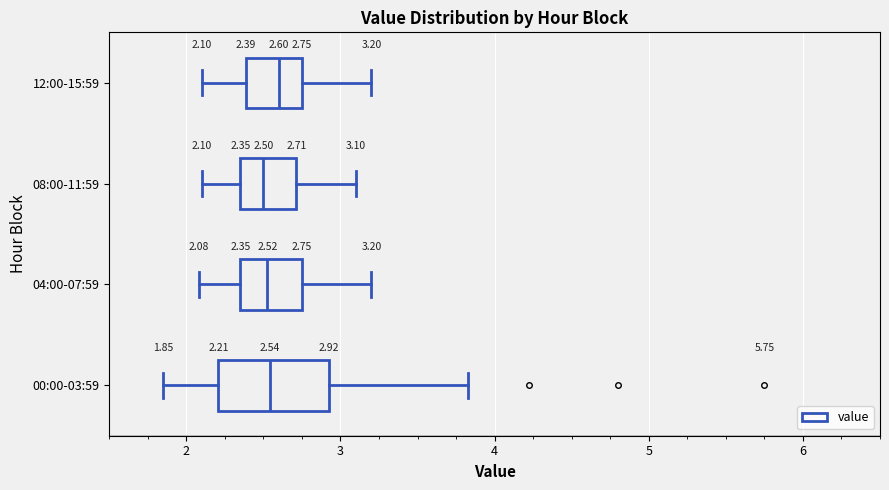

Which box is the widest, from its left edge to its right edge?

00:00-03:59